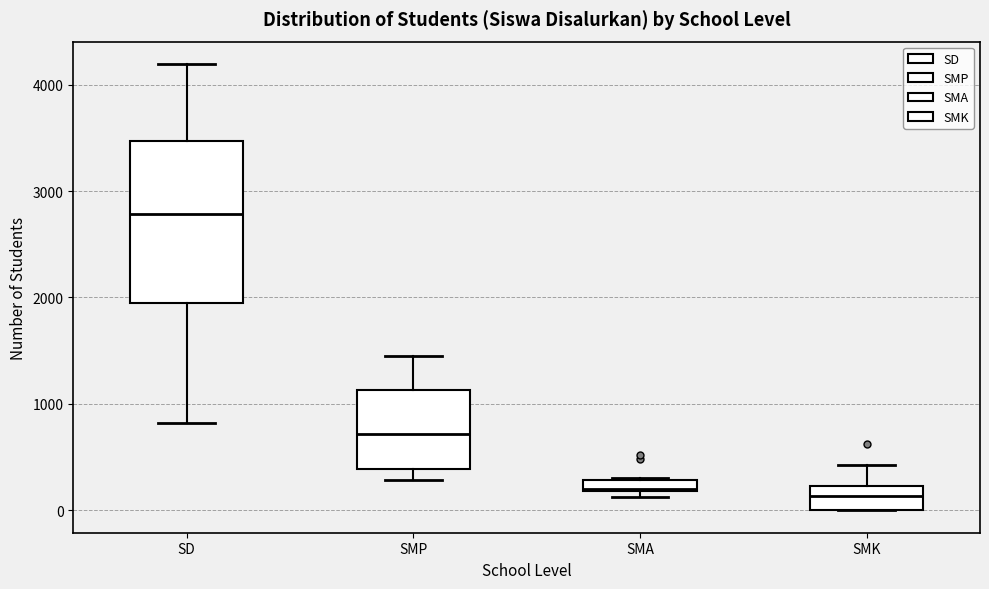

Where does the upper whisker of the box for SMK end on the y-axis? The values are not printed on the chart, so give them approximately, as read against the axis.

400